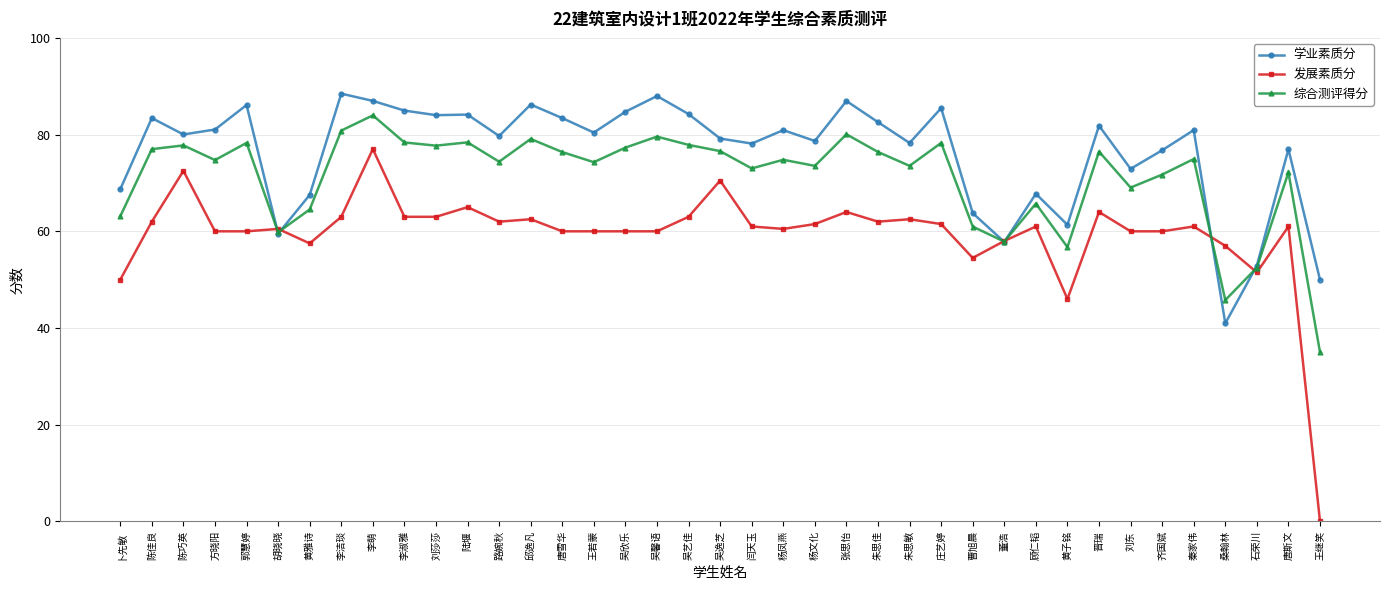

What is the difference between the maximum and minimum values in the 发展素质分 series?

77.0